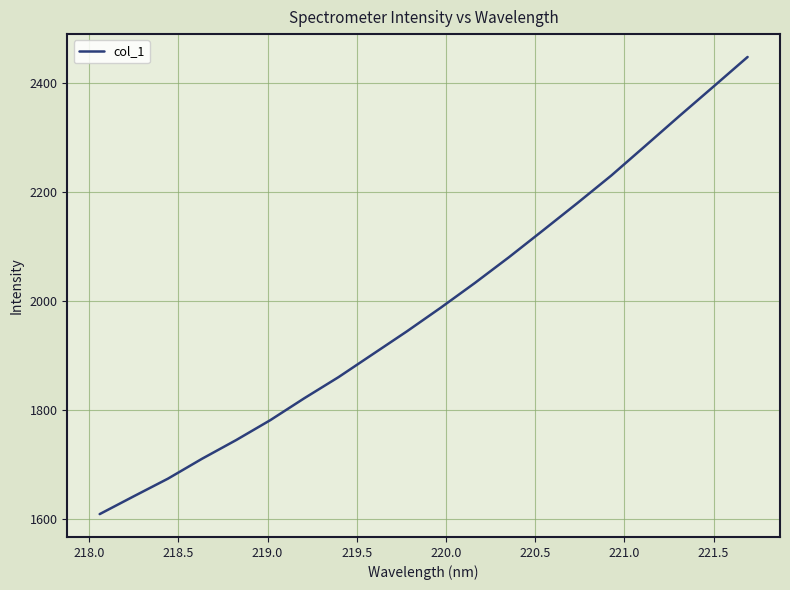

What is the greatest value displayed?

2447.3